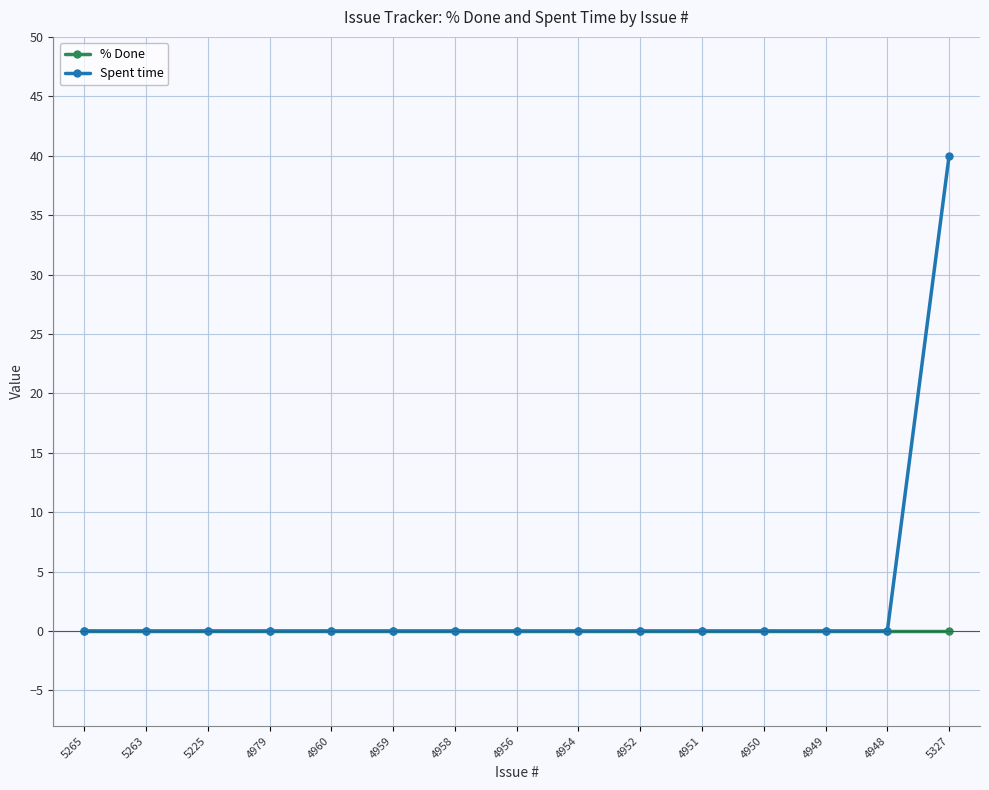

Which category has the highest value across all series?

5327